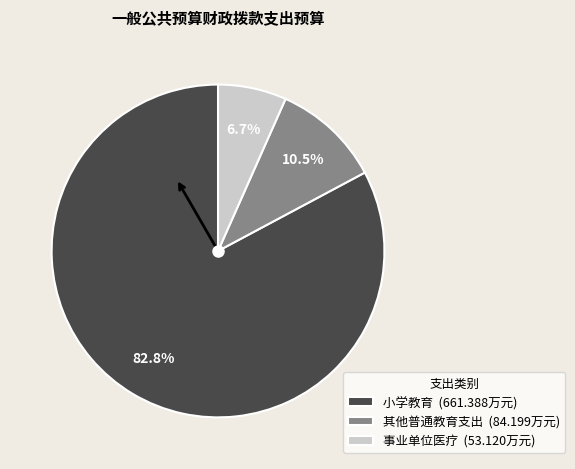

True or false: 事业单位医疗 accounts for 13% of the total.

False